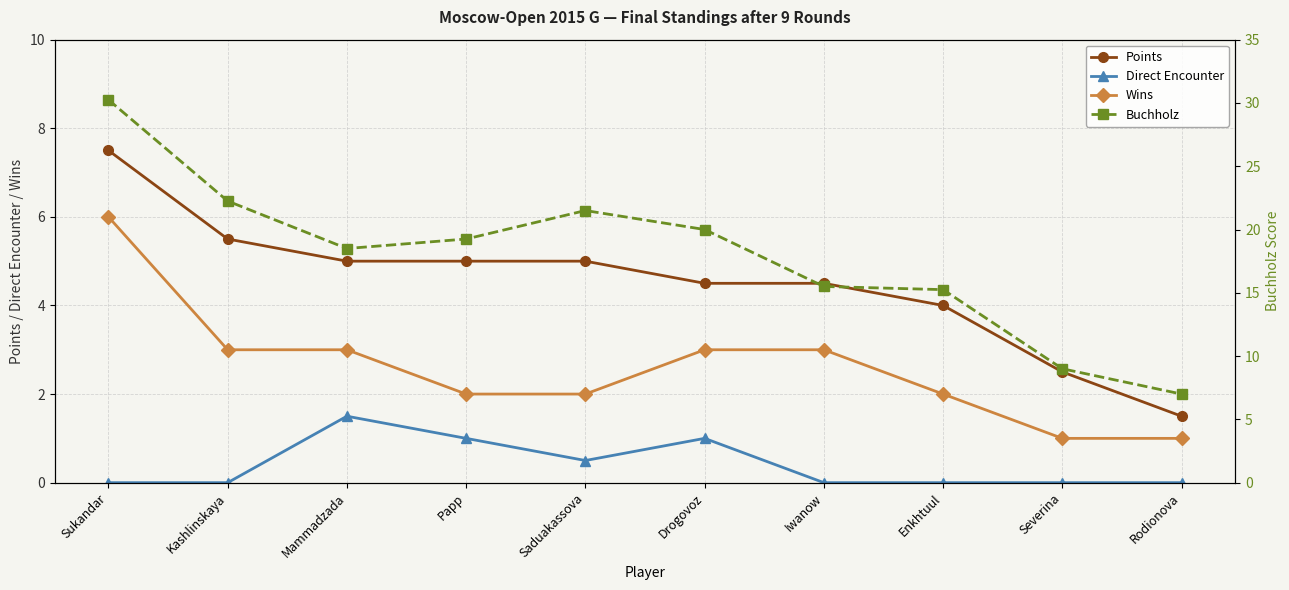

The Points series shows 10.2 at Sukandar. True or false?

False